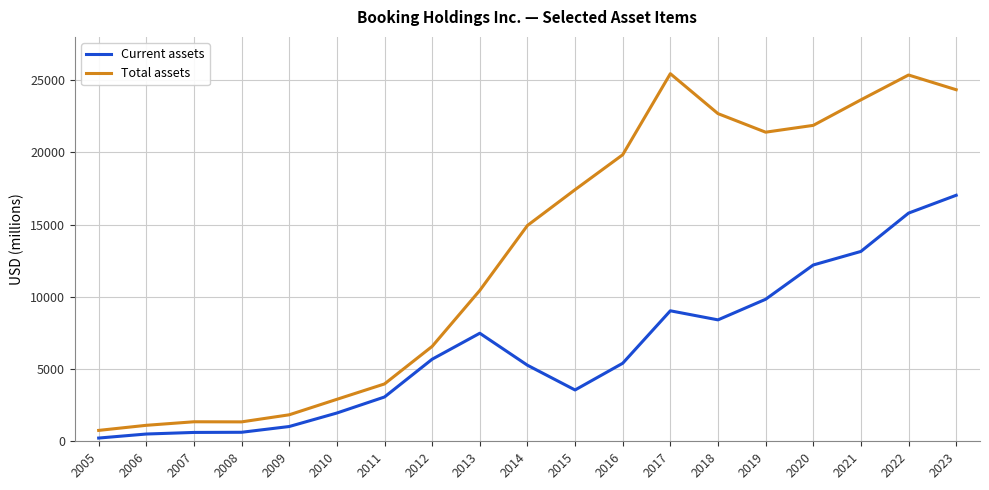

What is the spread (max minus min) of values at 2007?

738